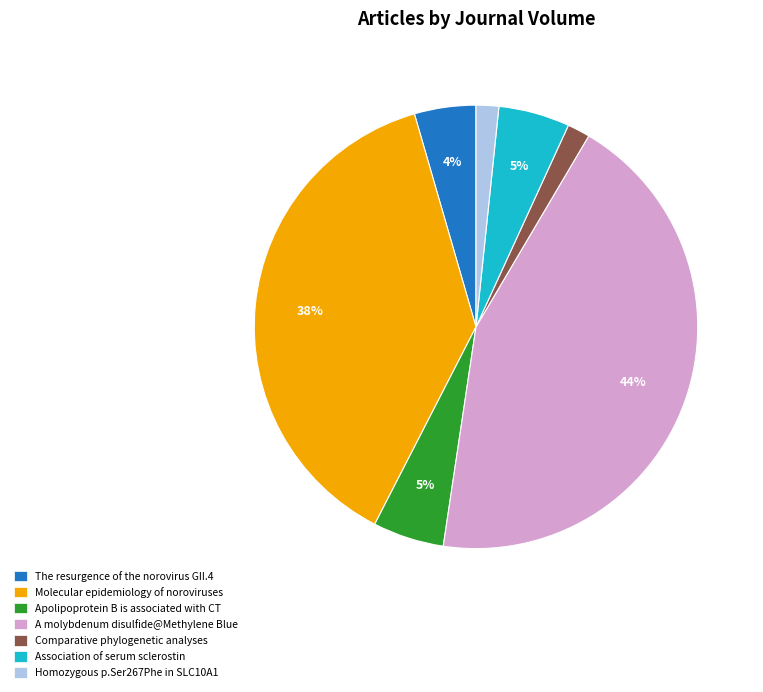

To the nearest percent, what portion does Homozygous p.Ser267Phe in SLC10A1 represent?

2%